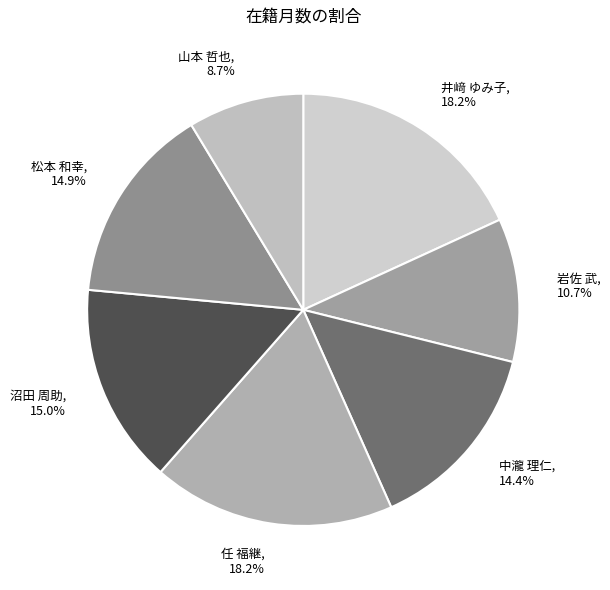

What is the ratio of the value at 沼田 周助 to the value at 井﨑 ゆみ子?

0.8